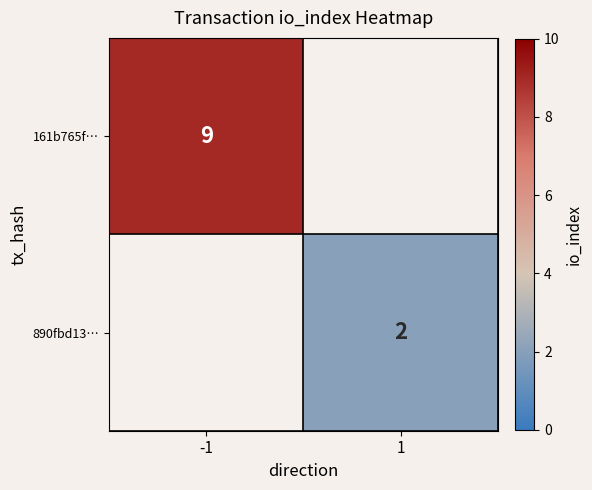

The 161b765f… series shows 12.7 at -1. True or false?

False